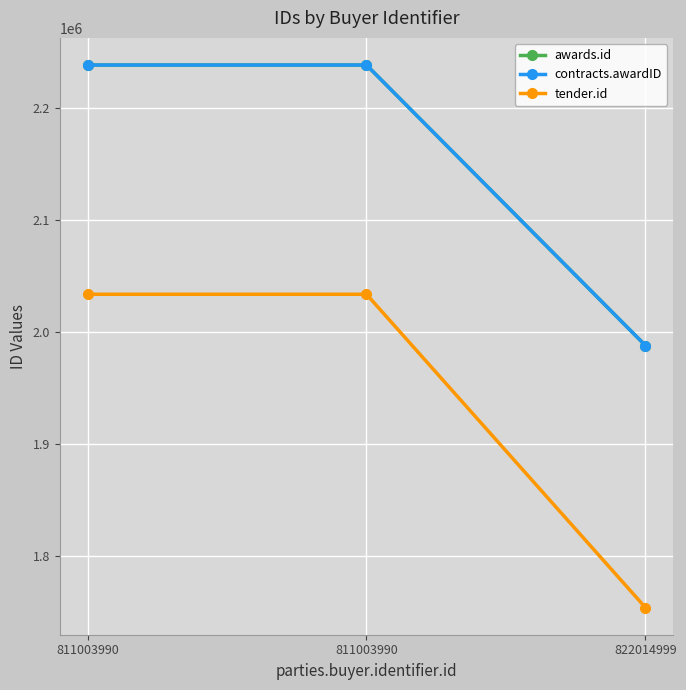

Rank the categories by contracts.awardID value from lowest to highest.

822014999, 811003990, 811003990